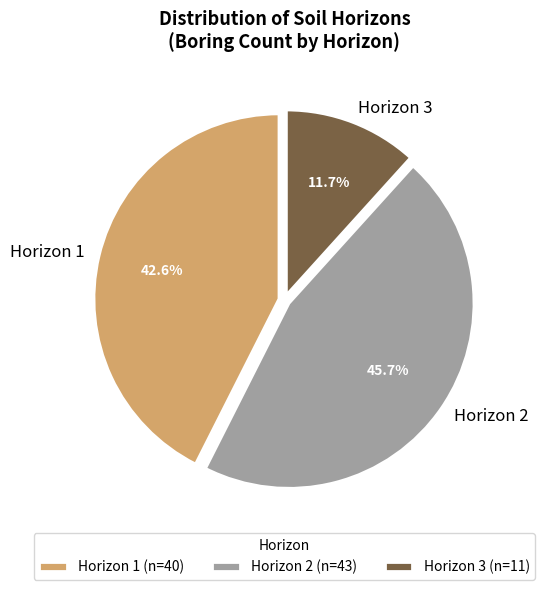

What is the ratio of the value at Horizon 1 to the value at Horizon 2?

0.9